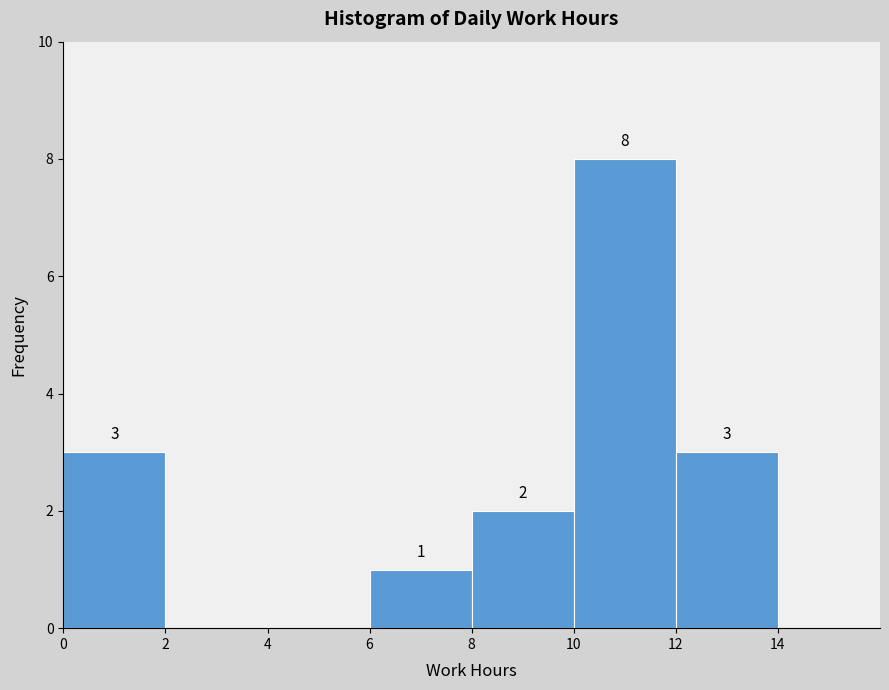

Which range on the x-axis has the tallest bar?

10 to 12